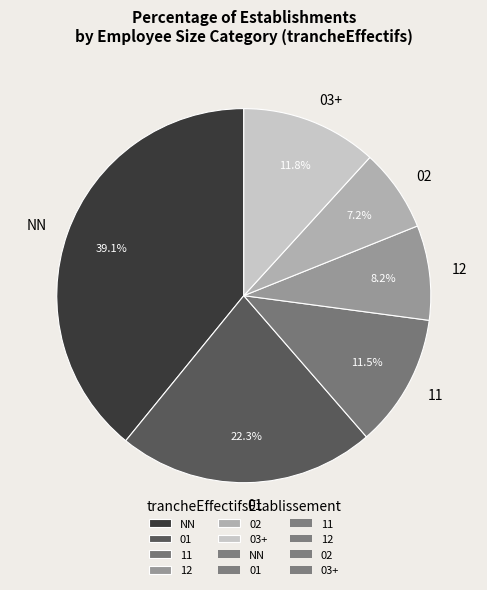

Do 12 and 02 together represent more than half of the pie?

No